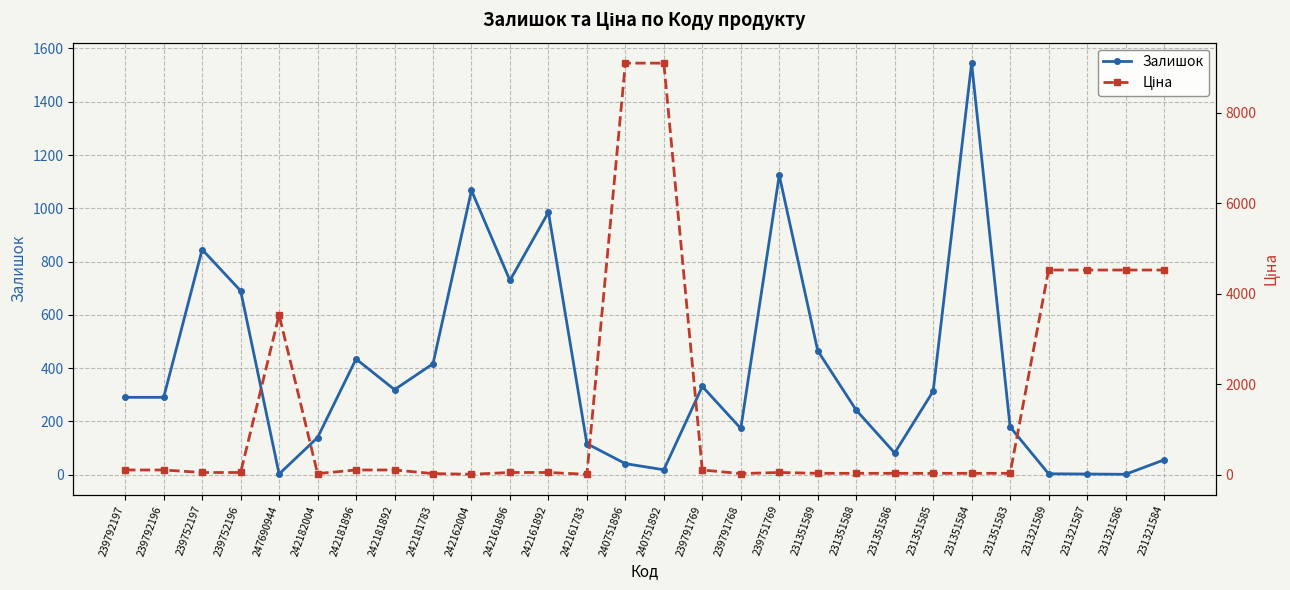

Reading right to left, extract all data points from this chart.

Залишок: 231321584=55.0	231321586=1.0	231321587=2.0	231321589=3.0	231351583=179.0	231351584=1545.0	231351585=313.0	231351586=81.0	231351588=242.0	231351589=465.0	239751769=1124.0	239791768=173.0	239791769=331.0	240751892=18.0	240751896=41.0	242161783=116.0	242161892=985.0	242161896=729.0	242162004=1067.0	242181783=416.0	242181892=319.0	242181896=434.0	242182004=139.0	247690944=2.0	239752196=690.0	239752197=845.0	239792196=290.0	239792197=290.0
Ціна: 231321584=4524.7	231321586=4524.7	231321587=4524.7	231321589=4524.7	231351583=37.0	231351584=37.0	231351585=37.0	231351586=37.0	231351588=37.0	231351589=37.0	239751769=55.3	239791768=30.9	239791769=110.5	240751892=9092.0	240751896=9092.0	242161783=15.5	242161892=55.3	242161896=55.3	242162004=15.5	242181783=30.9	242181892=110.5	242181896=110.5	242182004=30.9	247690944=3533.1	239752196=55.3	239752197=55.3	239792196=110.5	239792197=110.5